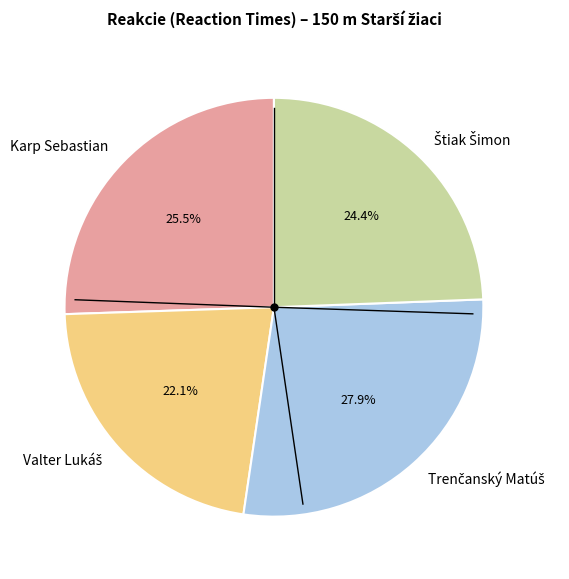

Is Karp Sebastian the majority of the pie?

No